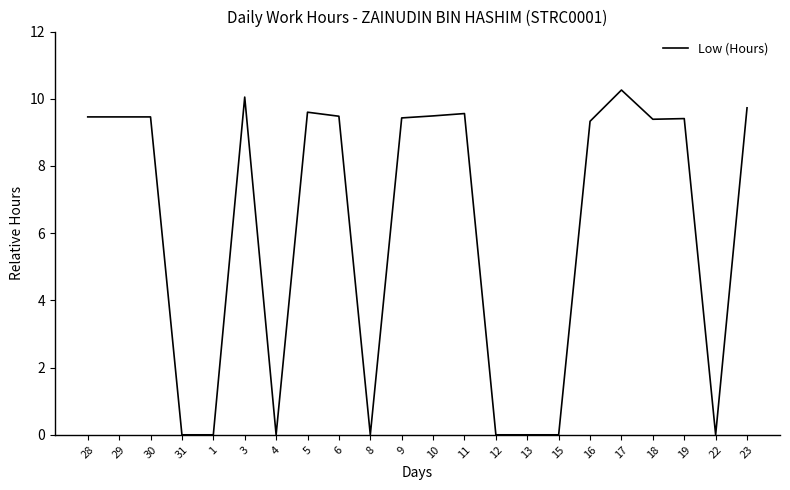

At which label does the data first exceed 9?

28